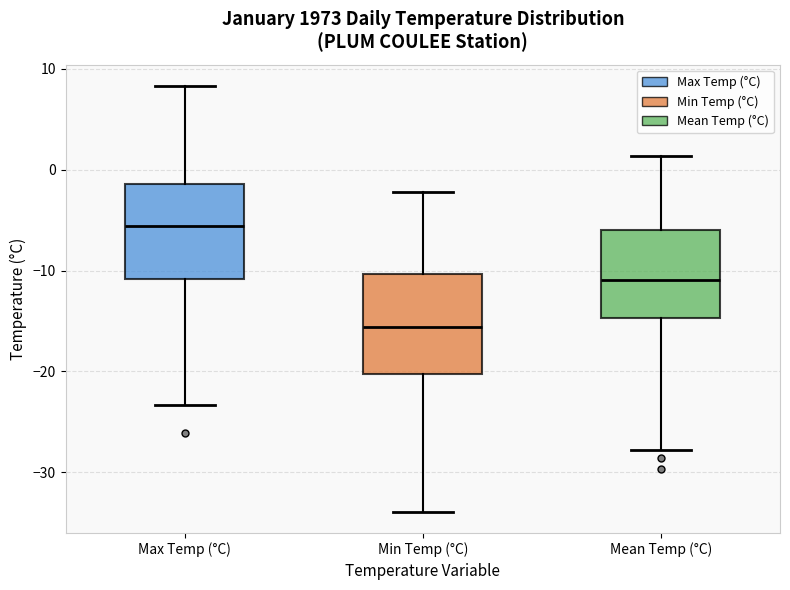

Reading left to right, read every box against the y-axis: the position of its median line, the range the box covers, and the ends of its whiskers. The values are not printed on the chart, so give them approximately, as read against the axis.

Max Temp (°C): median -6, box -11 to -1, whiskers -23 to 8
Min Temp (°C): median -16, box -20 to -10, whiskers -34 to -2
Mean Temp (°C): median -11, box -15 to -6, whiskers -28 to 1